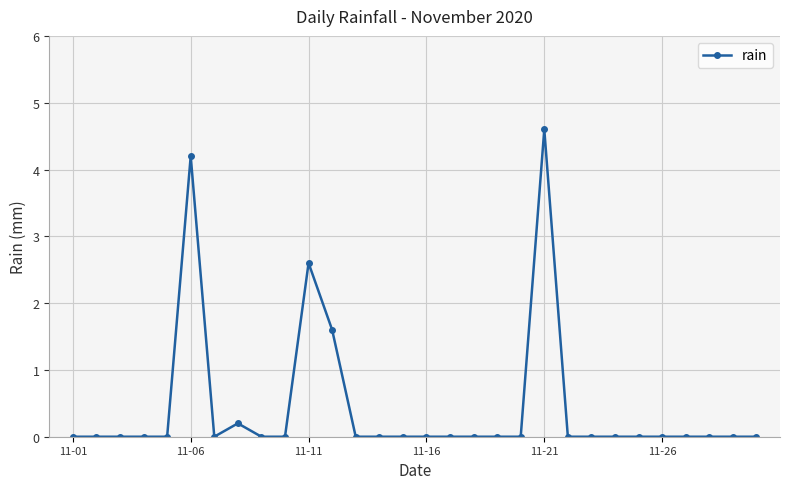

What is the maximum value shown in the chart?

4.6